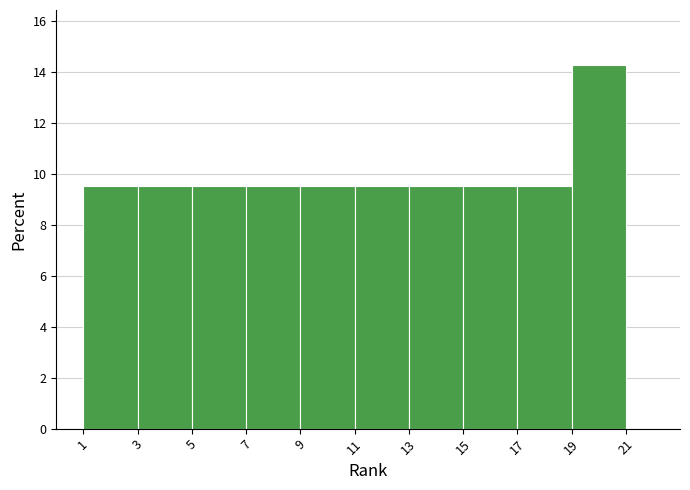

Reading left to right, list every bar in this chart as the range it spans on the x-axis followed by its height. The values are not printed on the chart, so give them approximately, as read against the axis.

1 to 3: 9.6
3 to 5: 9.6
5 to 7: 9.6
7 to 9: 9.6
9 to 11: 9.6
11 to 13: 9.6
13 to 15: 9.6
15 to 17: 9.6
17 to 19: 9.6
19 to 21: 14.2